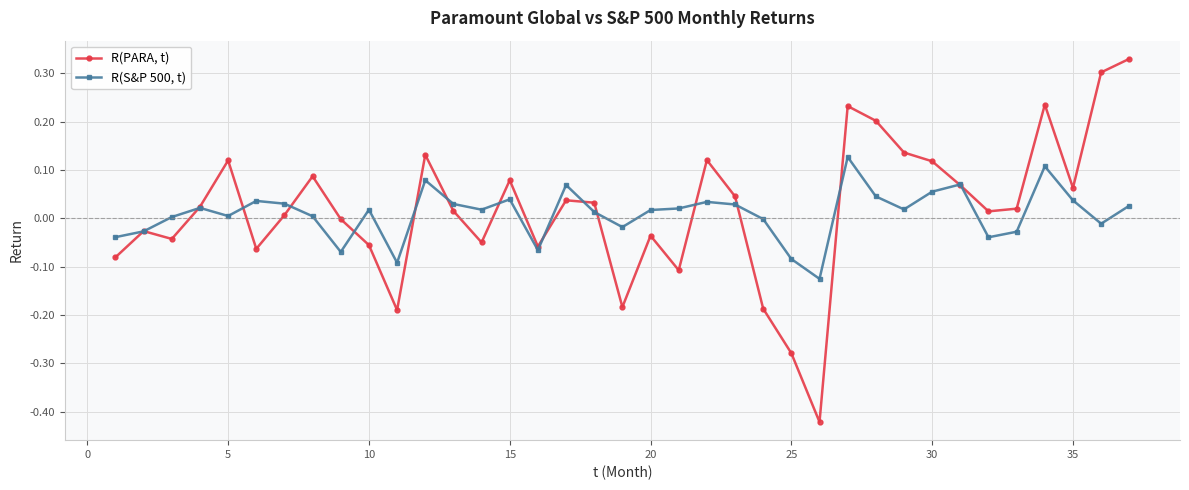

True or false: R(PARA, t) has more than 1 interior local peaks.

True